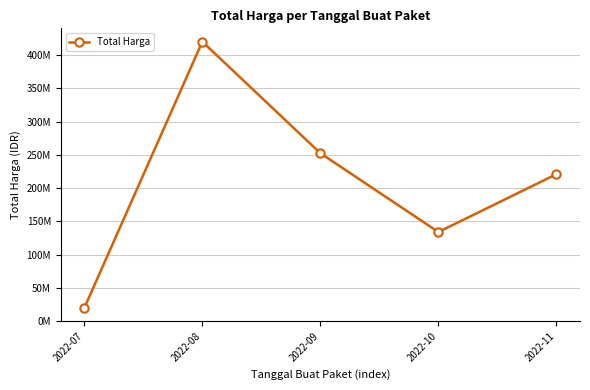

What is the difference between the values at 2022-07 and 2022-09?

232527000